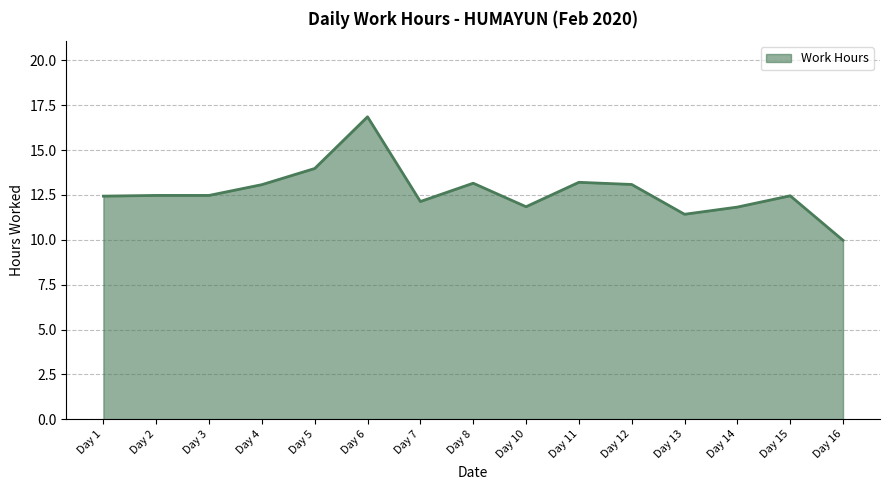

The chart shows a value of 12.1 at Day 7. True or false?

True